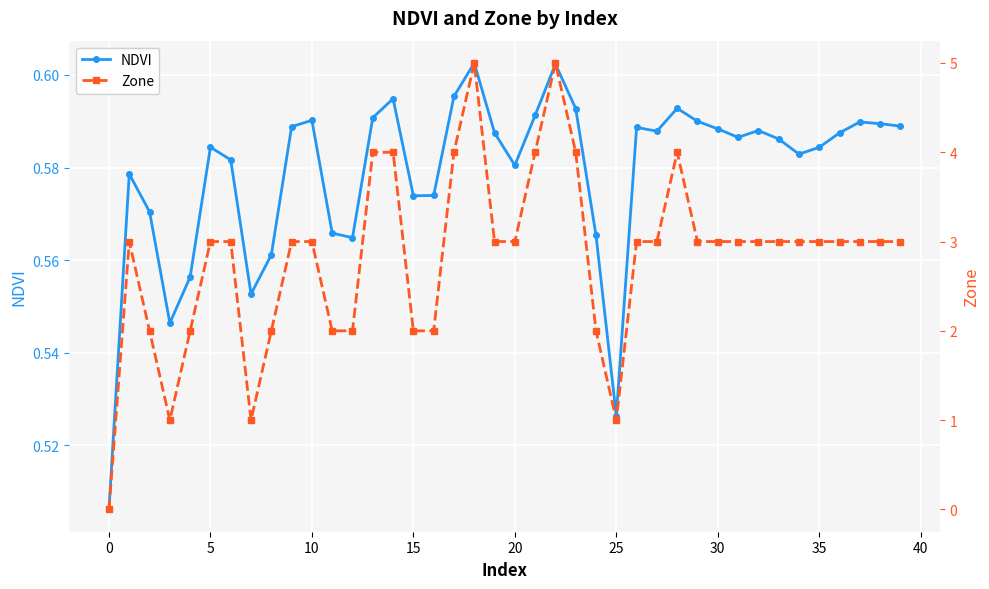

Which series has the largest total across all categories?

Zone